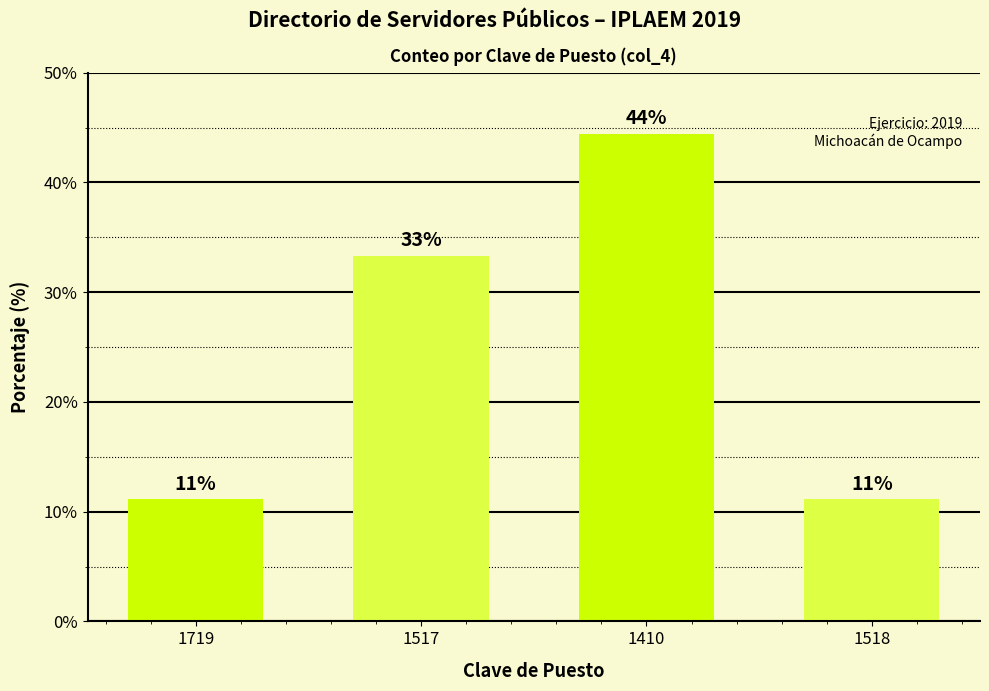

True or false: the data shows 33.3 at 1517.

True